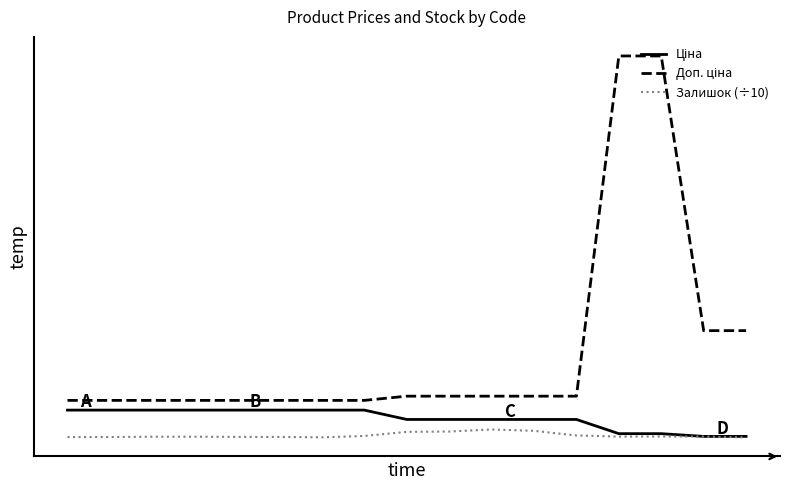

True or false: Ціна and Доп. ціна cross at least once.

False